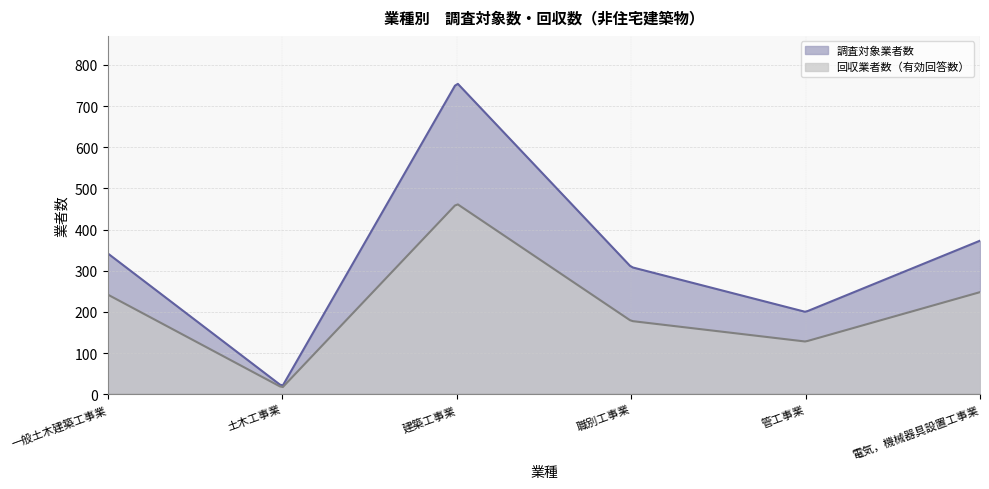

The 調査対象業者数 series shows 94 at 管工事業. True or false?

False